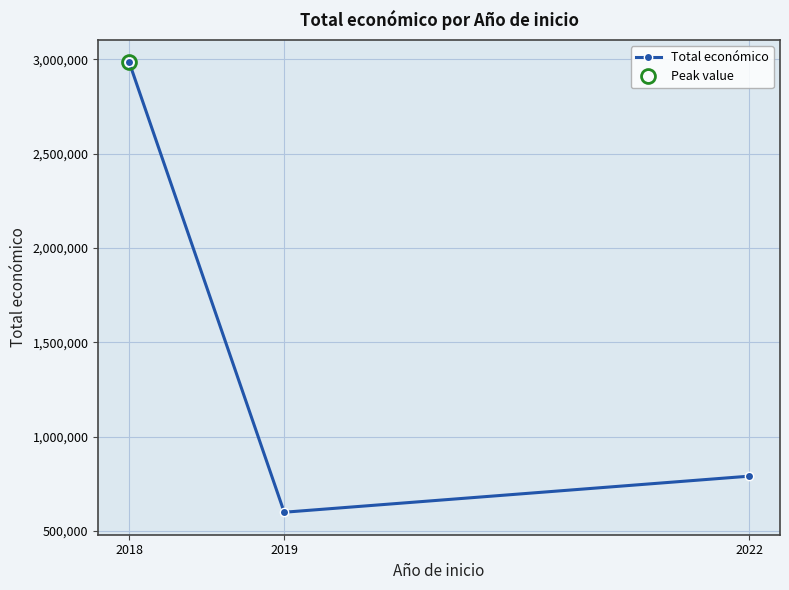

What is the value of the 3rd point from the left?

790680